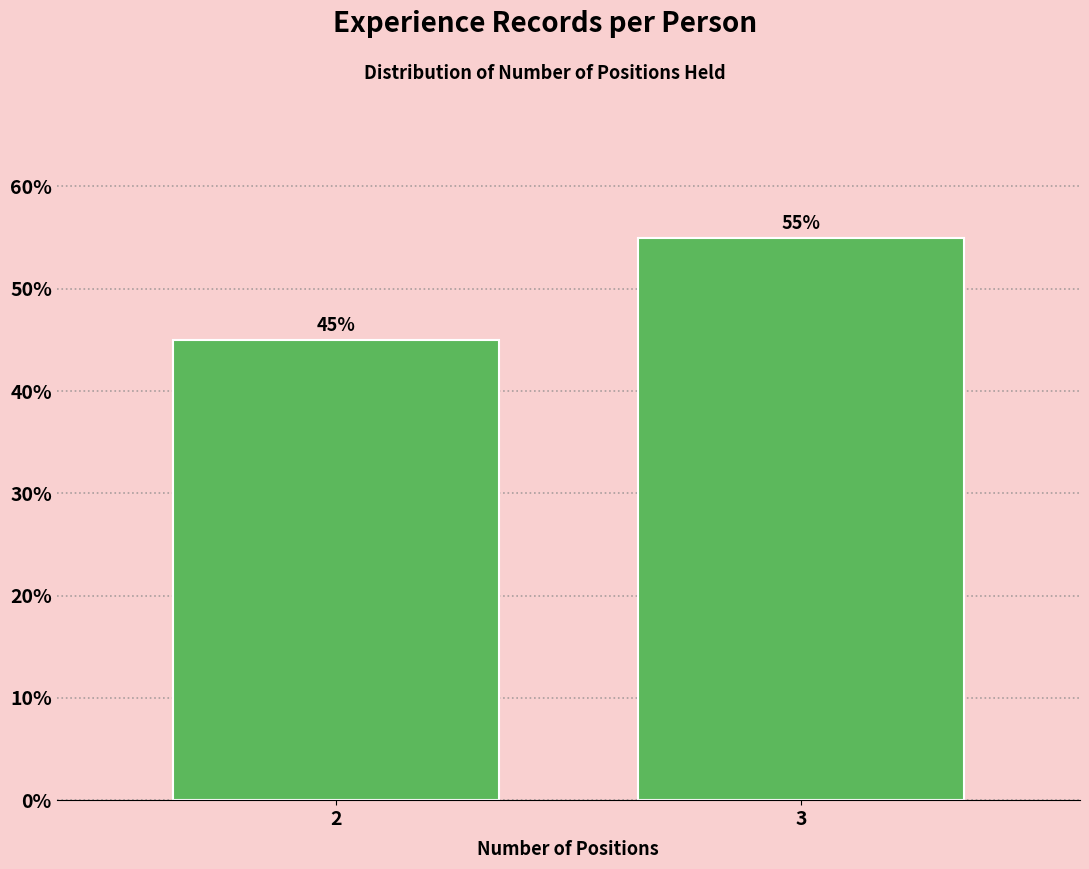

Reading left to right, extract all data points from this chart.

2=45.0	3=55.0